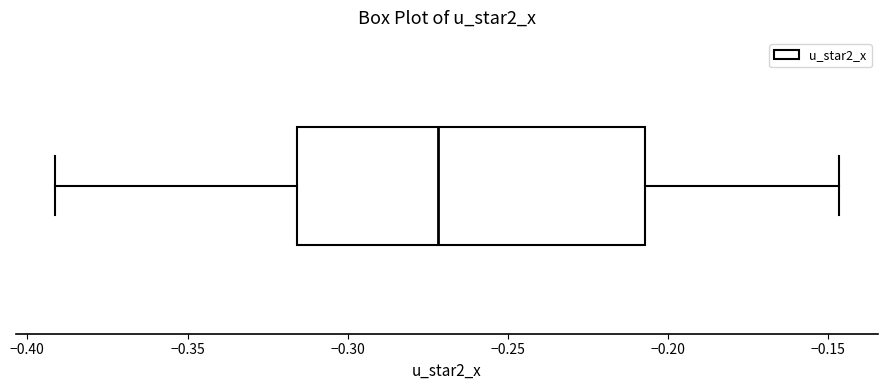

Where does the median line of the box sit on the x-axis? The values are not printed on the chart, so give them approximately, as read against the axis.

-0.270